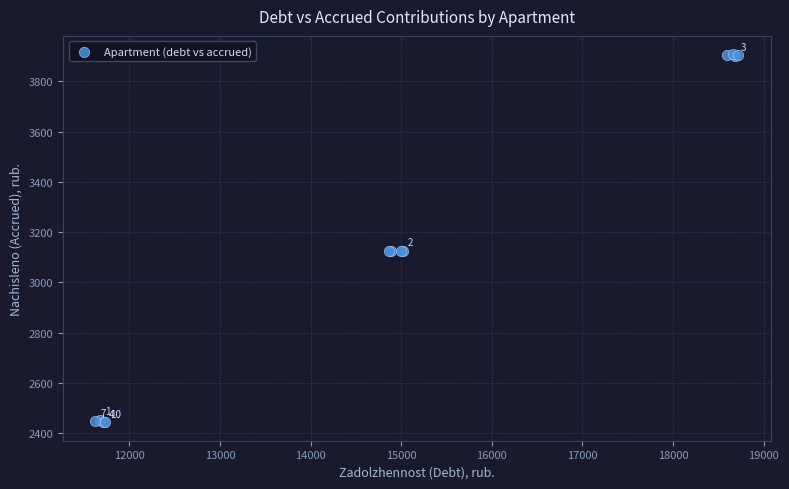

What Y value in the scatter plot is closest to 3175?

3126.7